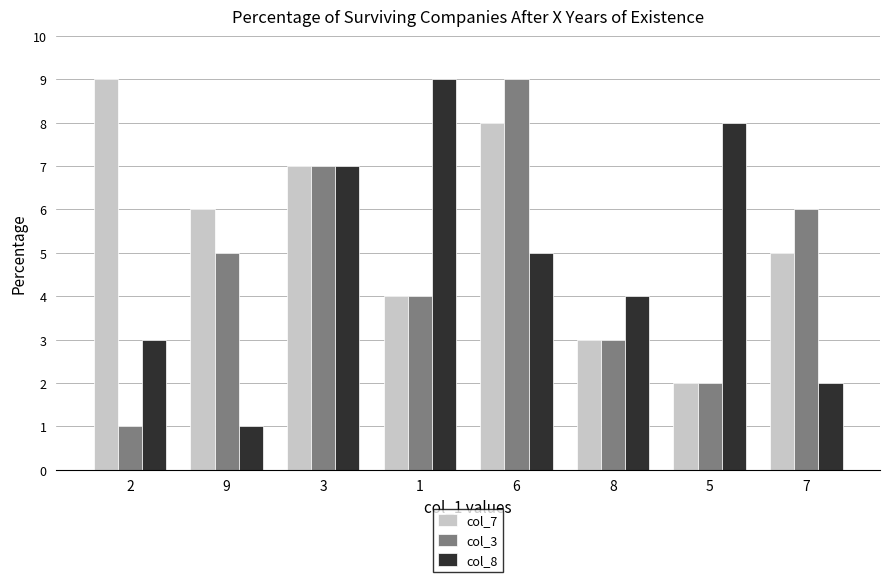

Is it true that col_8 equals 9 at 1?

True